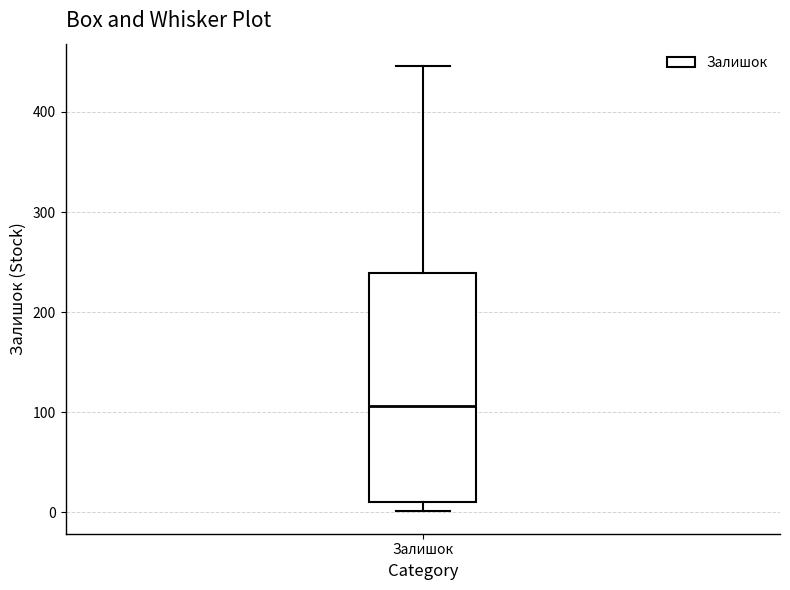

Where does the median line of the box for Залишок sit on the y-axis? The values are not printed on the chart, so give them approximately, as read against the axis.

110